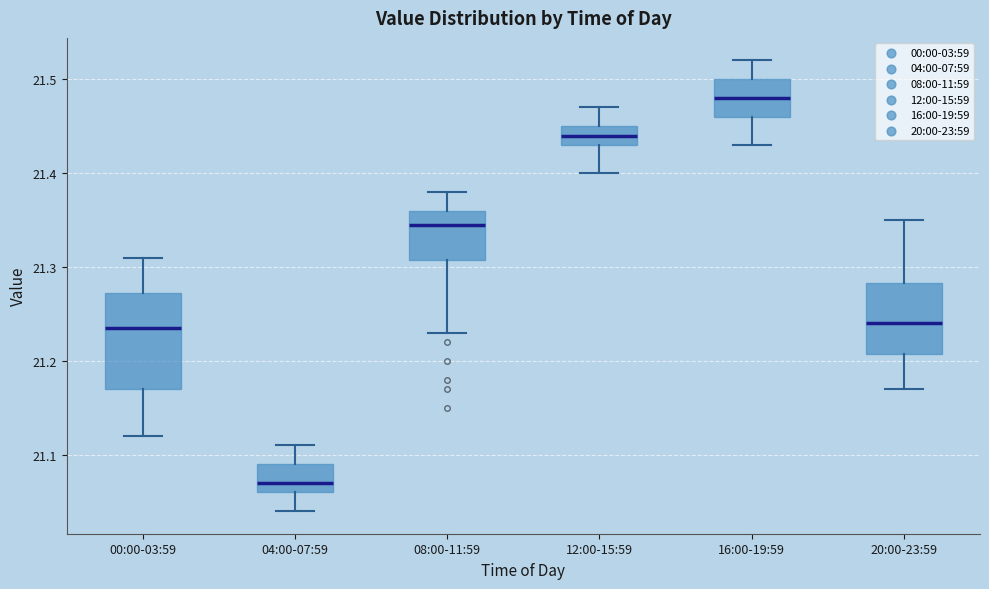

Which box's median line is the highest?

16:00-19:59